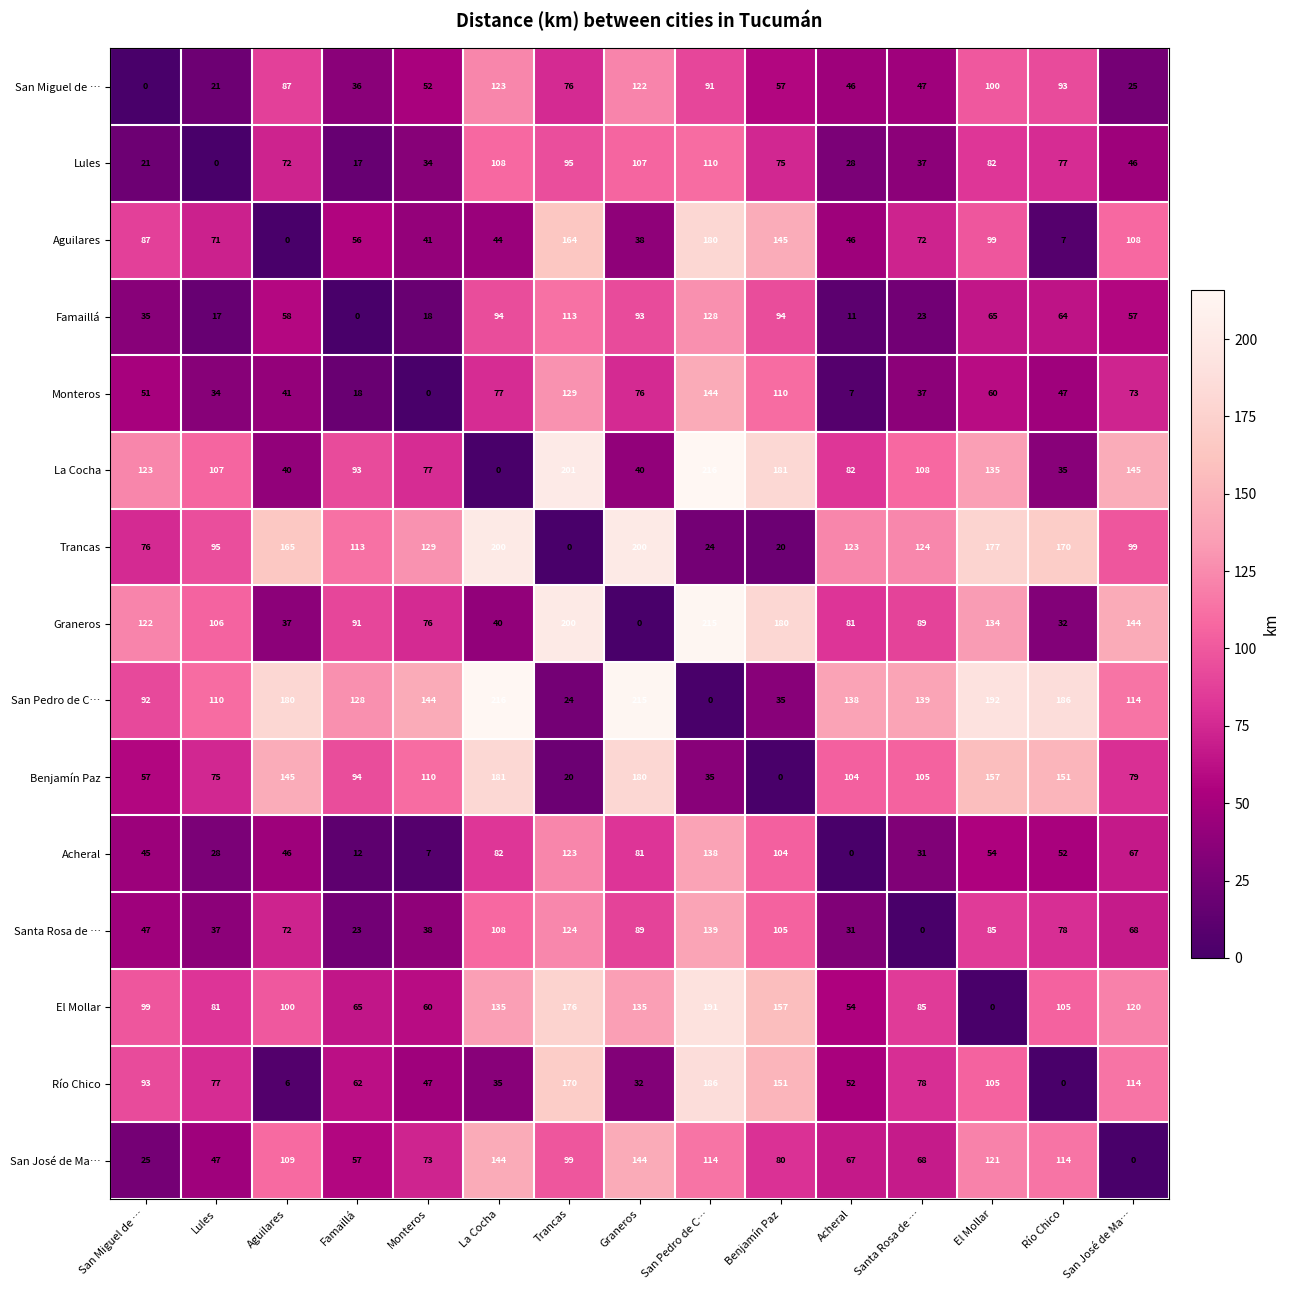

Between La Cocha and San José de Ma…, which series saw the biggest shift?

La Cocha